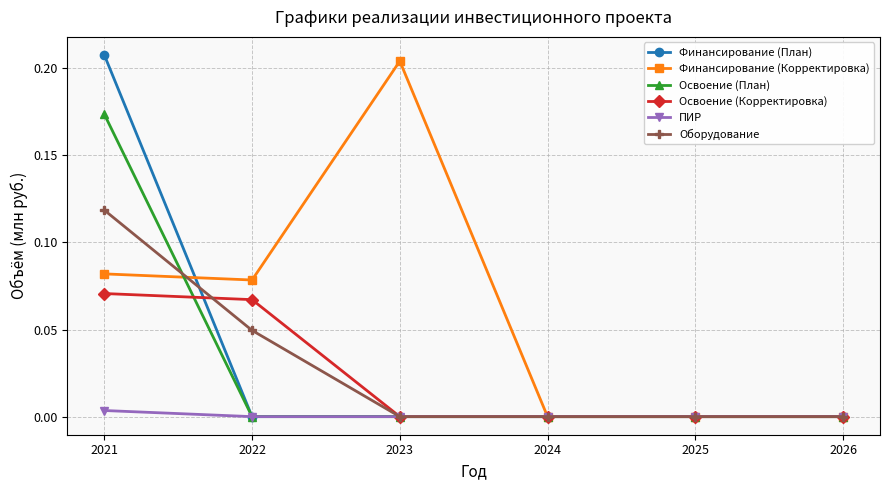

What are all the series names shown in the legend?

Финансирование (План), Финансирование (Корректировка), Освоение (План), Освоение (Корректировка), ПИР, Оборудование